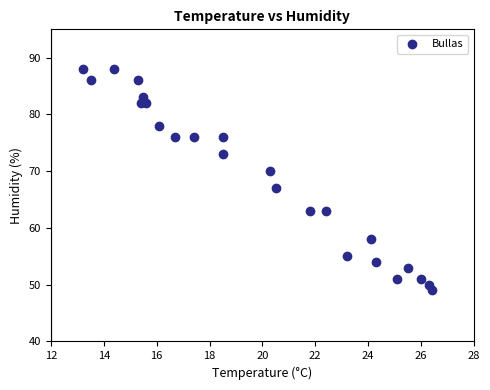

What Y value in the scatter plot is closest to 68?

67